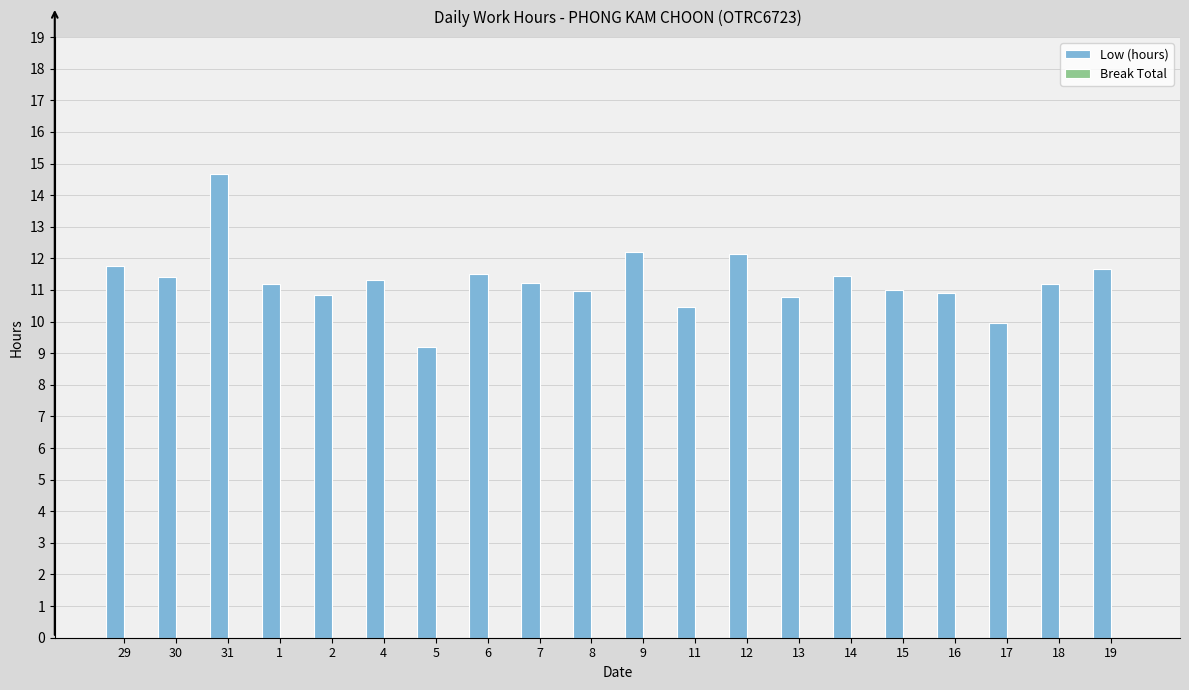

What is the sum of the values at 19 and 5?

20.9